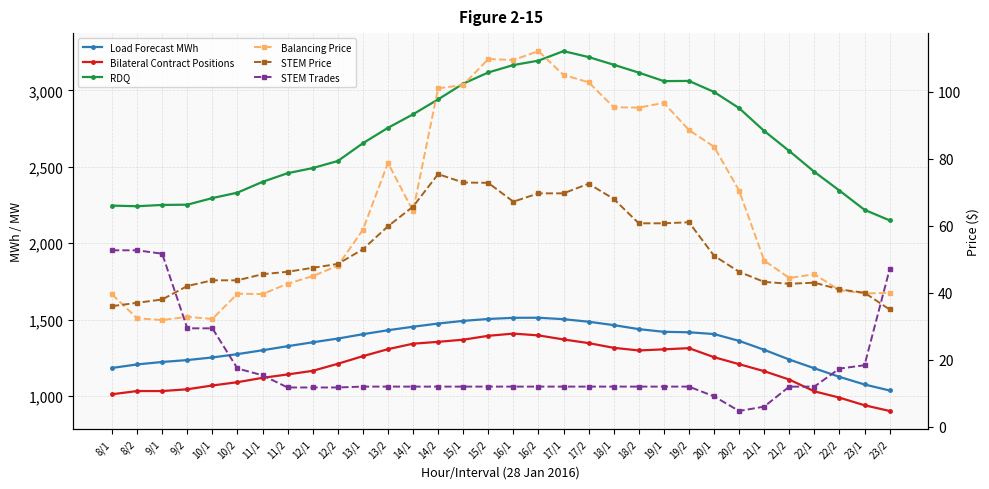

Reading left to right, transcribe all the data shown in this chart.

Load Forecast MWh: 1184.0	1207.1	1223.2	1235.6	1252.7	1274.5	1299.8	1326.4	1351.9	1376.2	1404.7	1430.8	1453.6	1474.6	1491.9	1504.4	1512.0	1512.5	1503.1	1486.4	1464.3	1438.0	1420.5	1417.4	1405.9	1361.1	1302.8	1239.1	1181.9	1125.9	1075.8	1036.6
Bilateral Contract Positions: 1012.0	1033.0	1032.9	1044.6	1069.4	1091.0	1119.3	1141.6	1165.2	1211.2	1261.1	1306.9	1342.7	1354.8	1368.9	1394.3	1408.7	1397.1	1370.5	1346.6	1315.7	1298.5	1305.8	1313.5	1254.5	1208.8	1162.9	1108.0	1031.1	989.8	940.1	902.6
RDQ: 2245.9	2241.9	2250.4	2251.9	2295.2	2330.8	2401.3	2458.0	2491.4	2537.7	2653.6	2754.8	2842.9	2940.7	3043.5	3116.8	3165.3	3194.1	3256.6	3217.5	3167.4	3115.7	3060.2	3061.5	2989.5	2883.6	2734.3	2603.2	2466.9	2344.4	2218.3	2149.5
Balancing Price: 39.5	32.4	31.8	32.8	32.2	39.7	39.6	42.7	45.0	48.1	58.8	78.8	64.4	101.0	102.0	109.8	109.5	112.2	105.0	102.9	95.4	95.3	96.7	88.6	83.6	70.5	49.6	44.4	45.5	40.8	39.8	39.9
STEM Price: 36.0	37.0	38.0	42.0	43.7	43.7	45.5	46.3	47.4	48.6	53.0	59.9	65.7	75.4	72.9	72.8	67.2	69.7	69.7	72.6	68.0	60.7	60.7	61.0	51.1	46.2	43.2	42.7	43.0	41.0	40.0	35.0
STEM Trades: 52.7	52.7	51.7	29.4	29.4	17.4	15.3	11.7	11.7	11.7	12.0	12.0	12.0	12.0	12.0	12.0	12.0	12.0	12.0	12.0	12.0	12.0	12.0	12.0	9.1	4.7	6.0	11.9	12.0	17.3	18.3	47.0